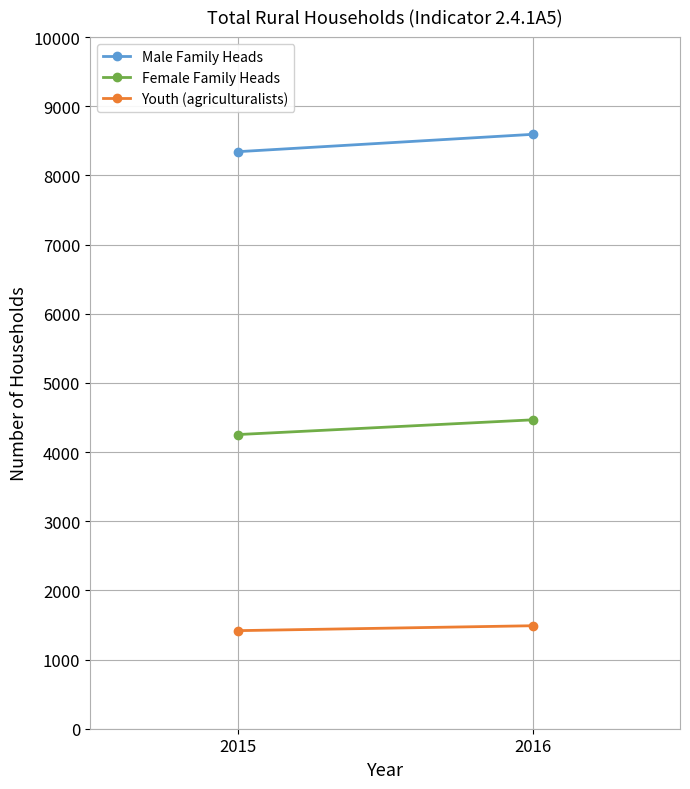

At which label does Male Family Heads reach its peak?

2016